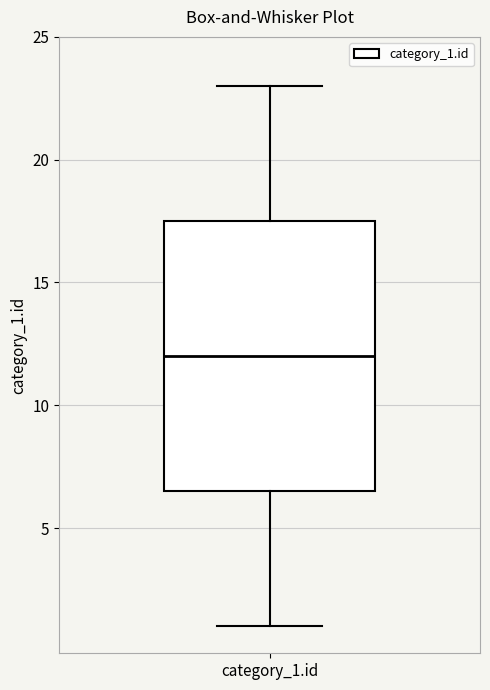

Read this box plot against the y-axis: the position of the median line, the range covered by the box, and the ends of both whiskers. The values are not printed on the chart, so give them approximately, as read against the axis.

median 12.0, box 6.5 to 17.5, whiskers 1.0 to 23.0